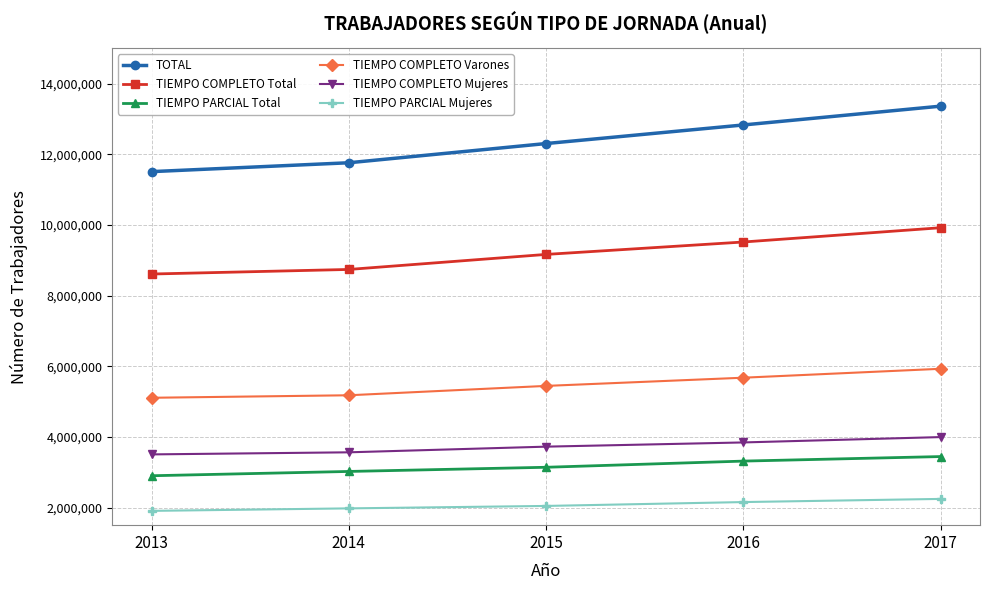

The value of TIEMPO PARCIAL Total at 2017 is 4919283. True or false?

False